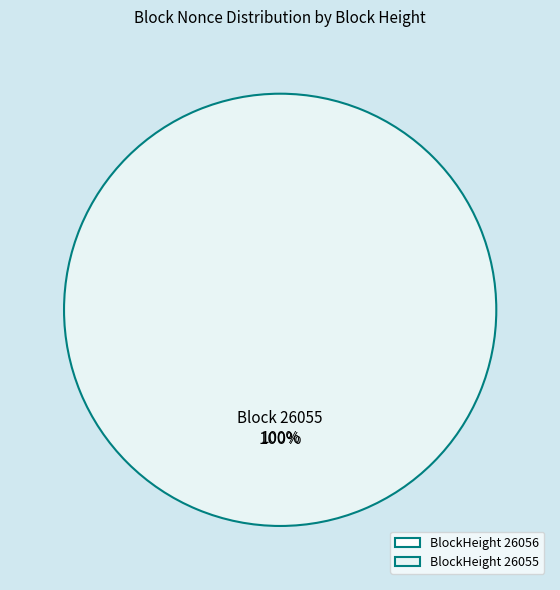

To the nearest percent, what percentage of the pie is 26055?

100%